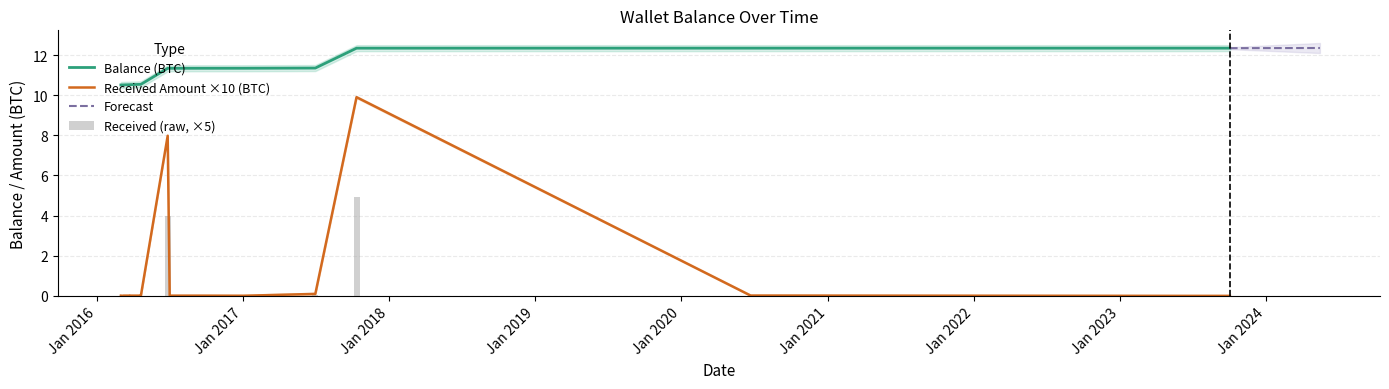

True or false: Balance (BTC) and Received Amount ×10 (BTC) intersect in this chart.

False